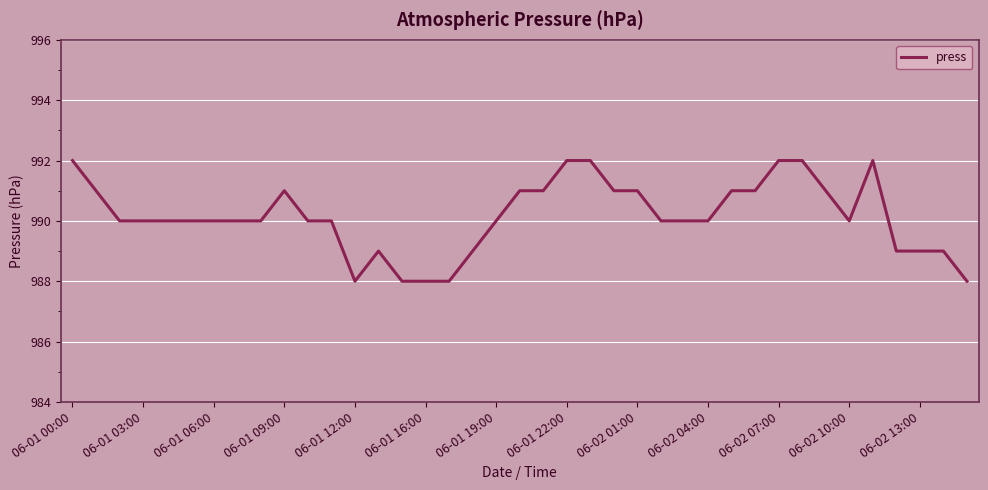

Reading right to left, transcribe all the data shown in this chart.

988	989	989	989	992	990	991	992	992	991	991	990	990	990	991	991	992	992	991	991	990	989	988	988	988	989	988	990	990	991	990	990	990	990	990	990	990	991	992